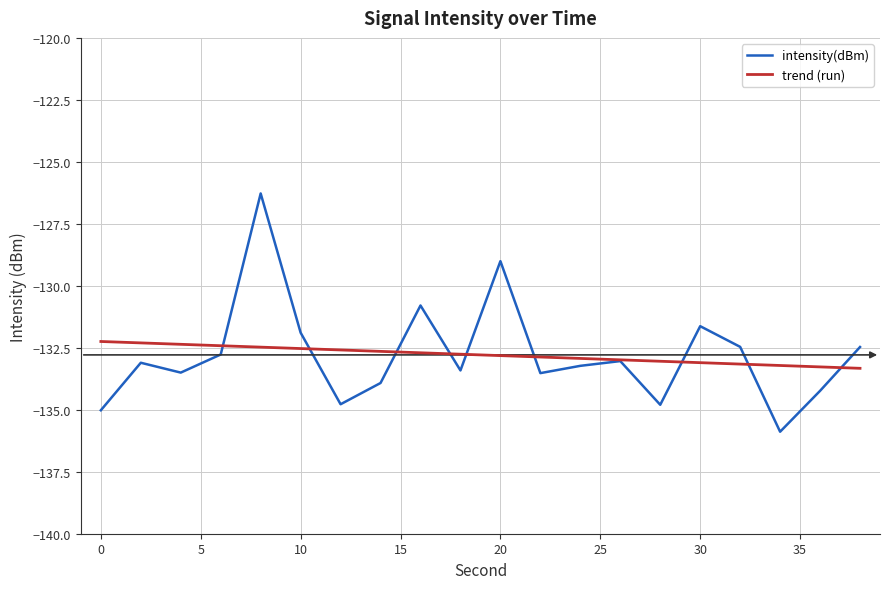

What is the highest value of the intensity(dBm) series?

-126.3